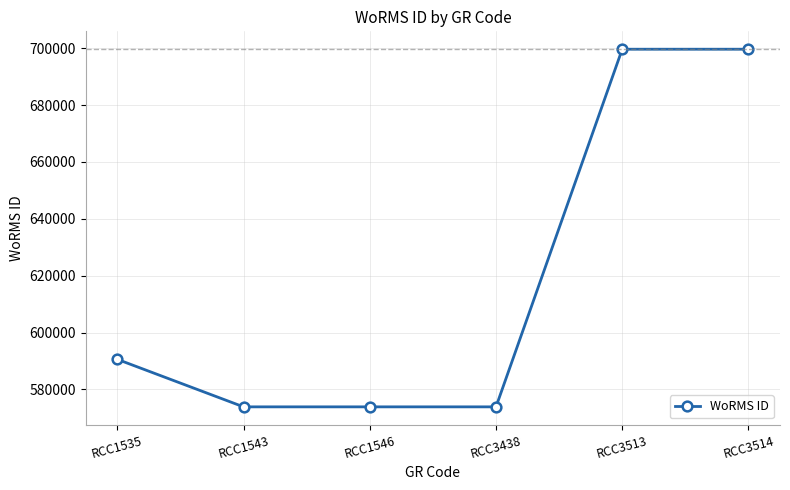

What is the change in value from RCC1543 to RCC3513?

+125767